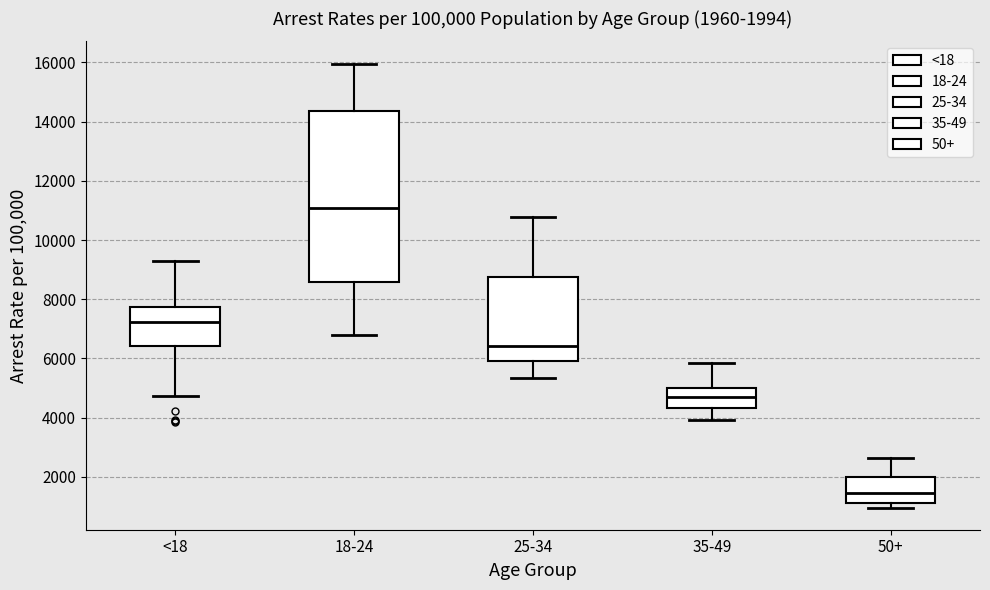

Comparing the boxes themselves (not the whiskers), which one is the tallest?

18-24